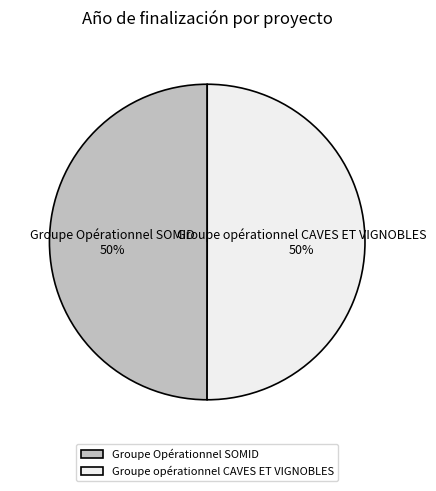

Is it true that Groupe Opérationnel SOMID is 50% of the pie?

True